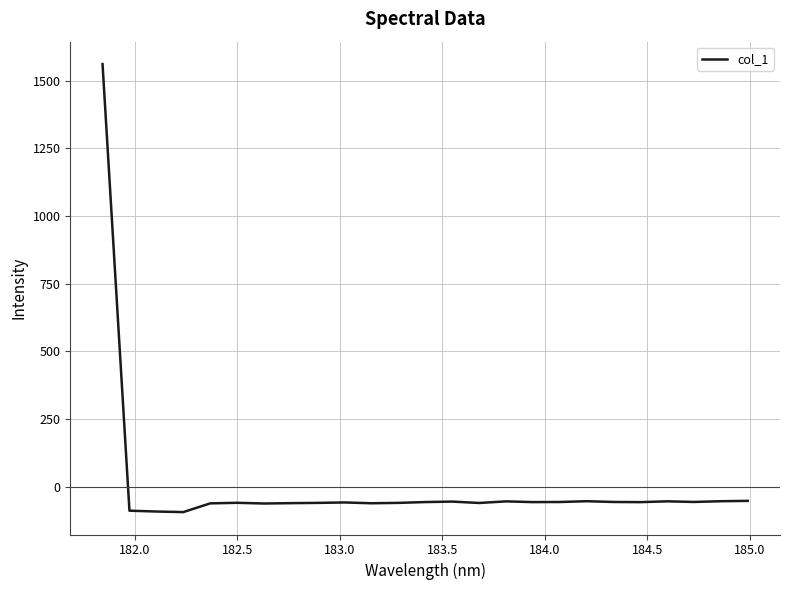

What is the greatest value displayed?

1561.9